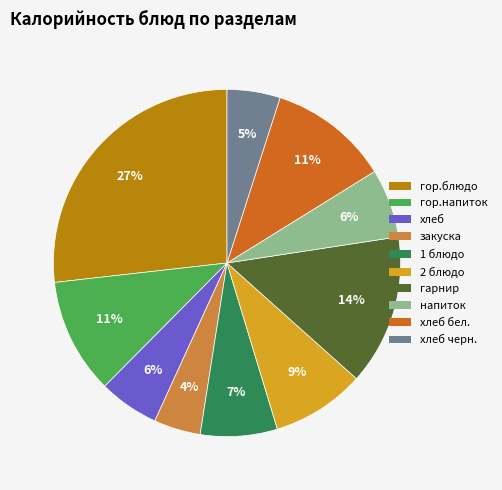

To the nearest percent, what is the average slice percentage?

10%